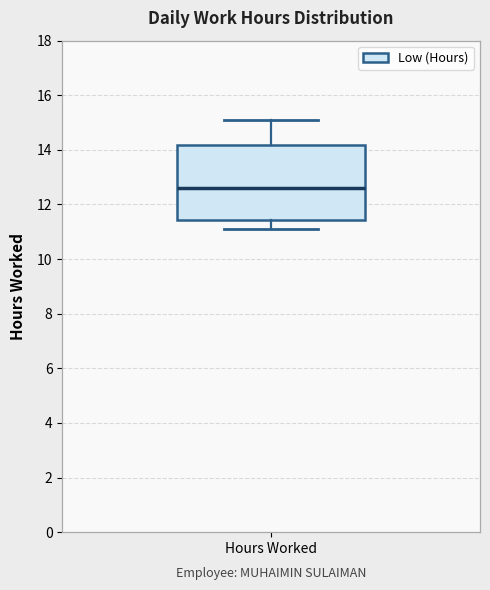

Read this box plot against the y-axis: the position of the median line, the range covered by the box, and the ends of both whiskers. The values are not printed on the chart, so give them approximately, as read against the axis.

median 12.6, box 11.4 to 14.2, whiskers 11.2 to 15.0